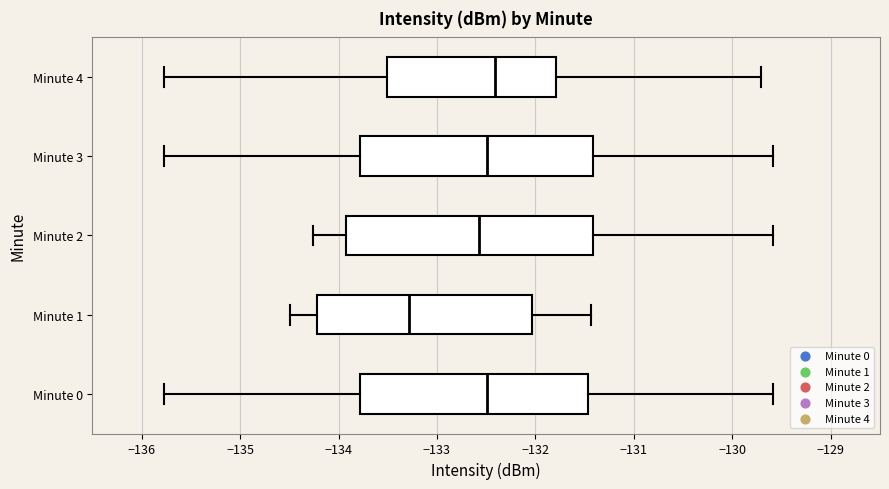

Which box is the widest, from its left edge to its right edge?

Minute 2